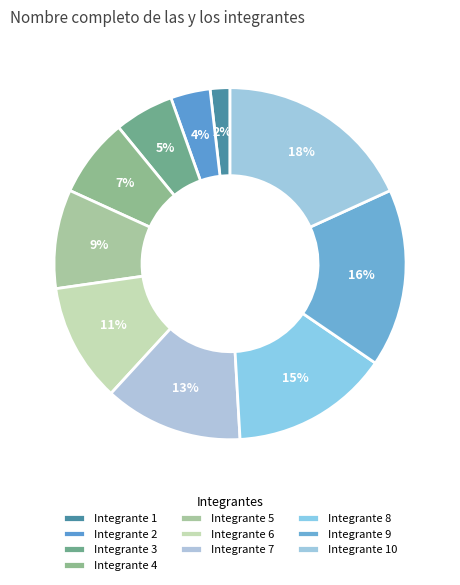

How many slices are in this pie chart?

10